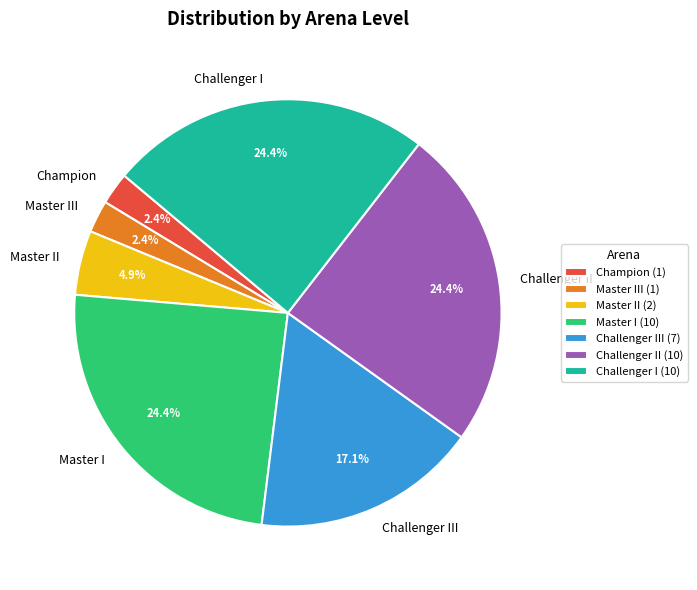

To the nearest percent, what is the combined percentage of Champion and Master III?

5%